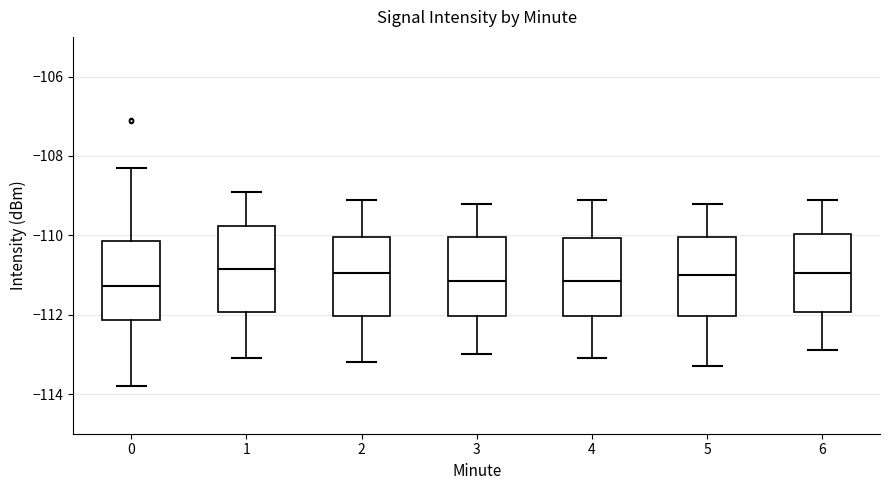

Reading left to right, transcribe this box plot: for each box, give where its median line is, the range the box spans, and where its two whiskers end, as read against the y-axis. The values are not printed on the chart, so give them approximately, as read against the axis.

0: median -111.2, box -112.2 to -110.2, whiskers -113.8 to -108.2
1: median -110.8, box -112.0 to -109.8, whiskers -113.0 to -108.8
2: median -111.0, box -112.0 to -110.0, whiskers -113.2 to -109.0
3: median -111.2, box -112.0 to -110.0, whiskers -113.0 to -109.2
4: median -111.2, box -112.0 to -110.0, whiskers -113.0 to -109.0
5: median -111.0, box -112.0 to -110.0, whiskers -113.2 to -109.2
6: median -111.0, box -112.0 to -110.0, whiskers -112.8 to -109.0